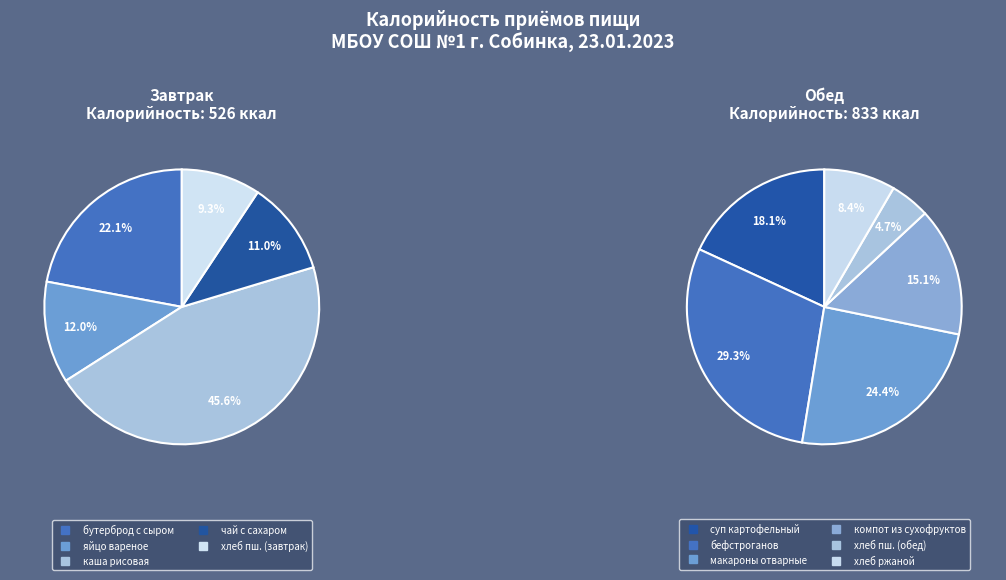

Does Обед account for over 50% of the chart?

Yes